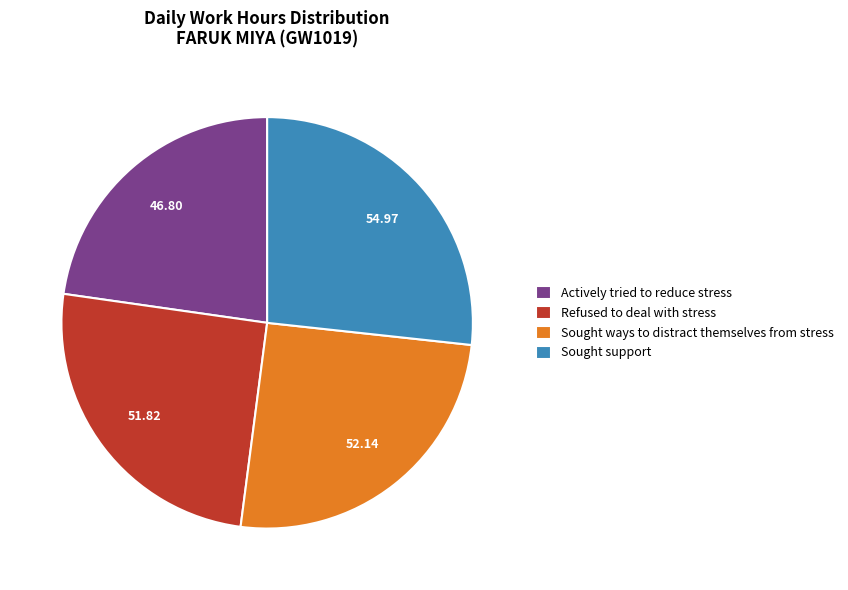

Is there any slice that represents more than half of the pie?

No